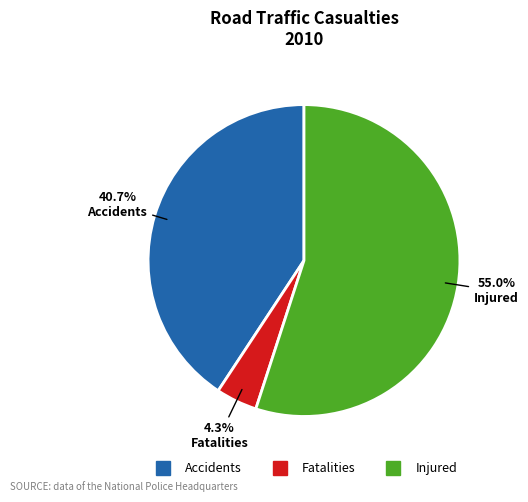

How many segments does this pie chart have?

3